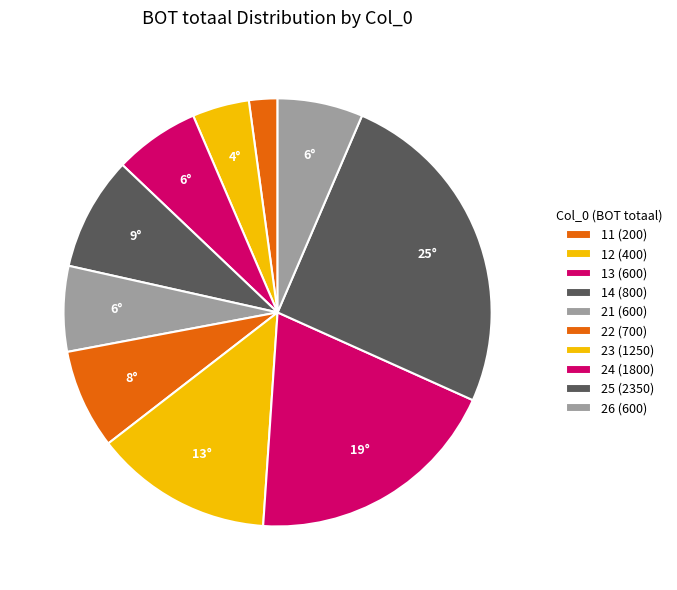

Is there any slice that represents more than half of the pie?

No